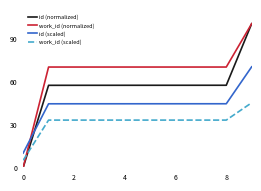

What is the greatest value displayed?

100.0